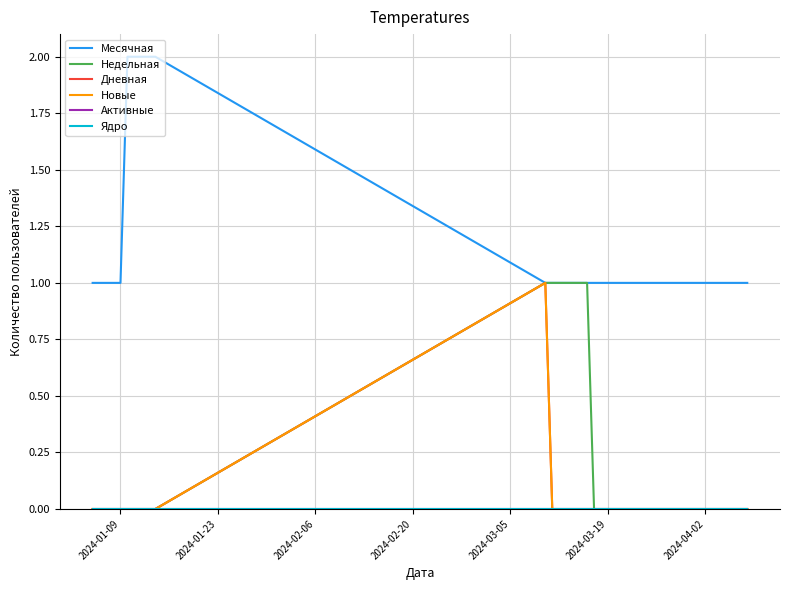

Does the chart have visible grid lines?

Yes